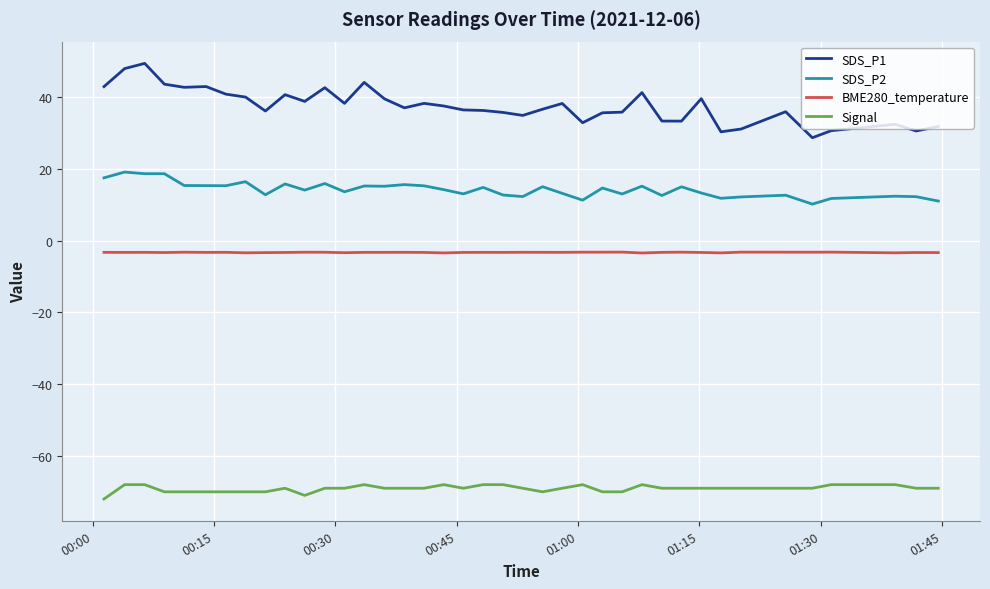

What is the difference between the maximum and minimum values in the SDS_P2 series?

8.9